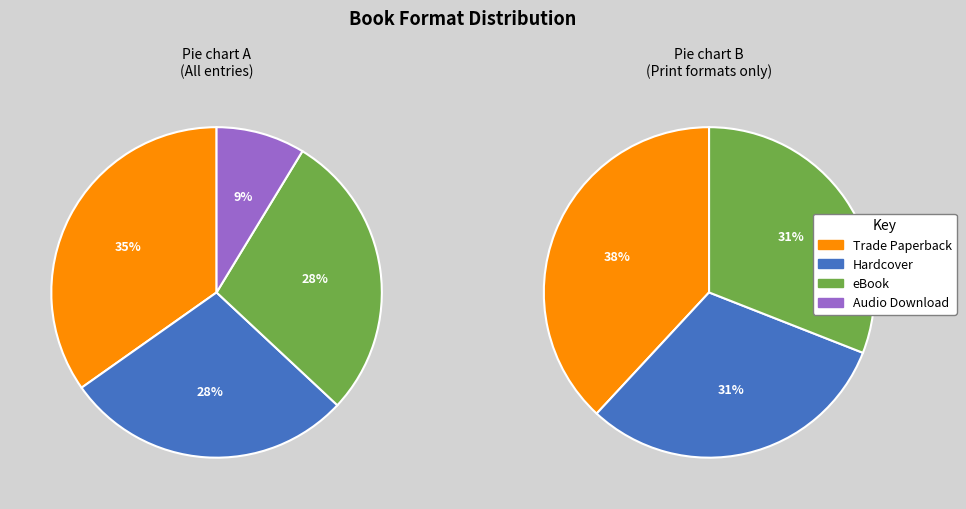

Count the number of slices in the pie.

4